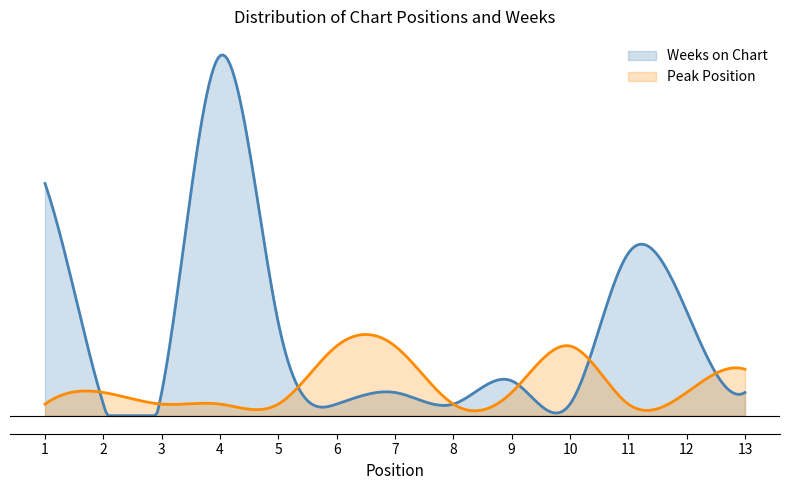

Rank the series by their average value, from lowest to highest.

Peak Position, Weeks on Chart